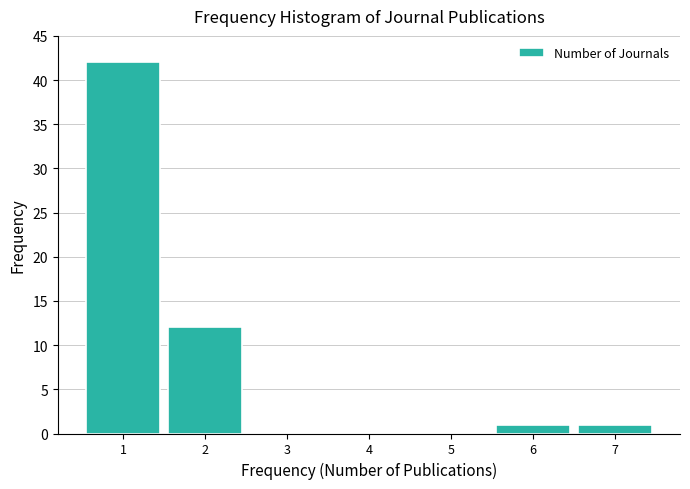

Reading right to left, what are all the values shown in this chart?

7=1	6=1	5=0	4=0	3=0	2=12	1=42